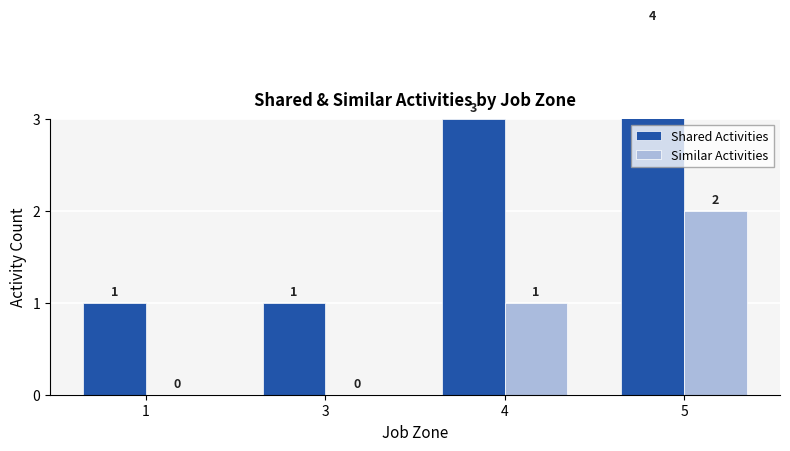

Reading right to left, extract all data points from this chart.

Shared Activities: 4	3	1	1
Similar Activities: 2	1	0	0